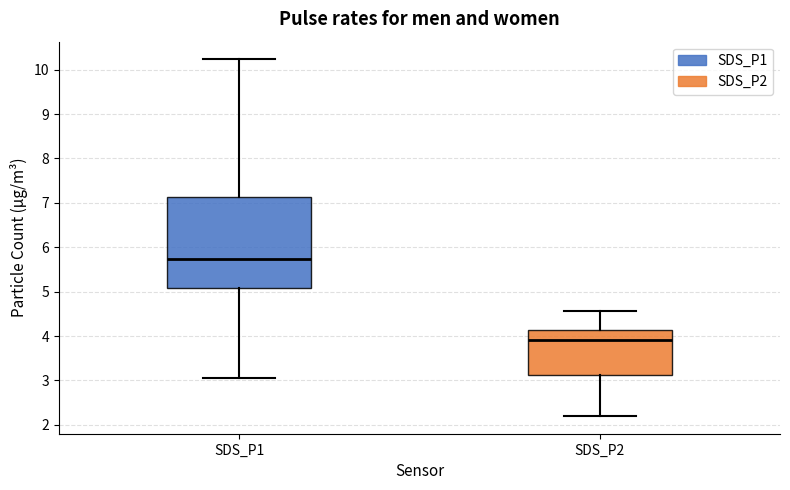

Reading left to right, transcribe this box plot: for each box, give where its median line is, the range the box spans, and where its two whiskers end, as read against the y-axis. The values are not printed on the chart, so give them approximately, as read against the axis.

SDS_P1: median 5.7, box 5.1 to 7.1, whiskers 3.1 to 10.2
SDS_P2: median 3.9, box 3.1 to 4.1, whiskers 2.2 to 4.6